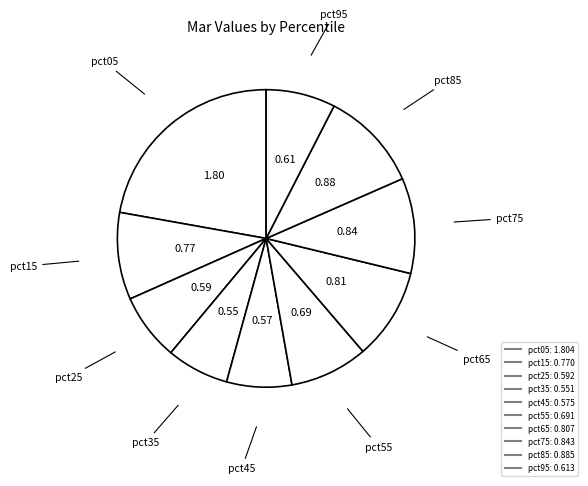

The pct35 slice represents 19% of the pie. True or false?

False